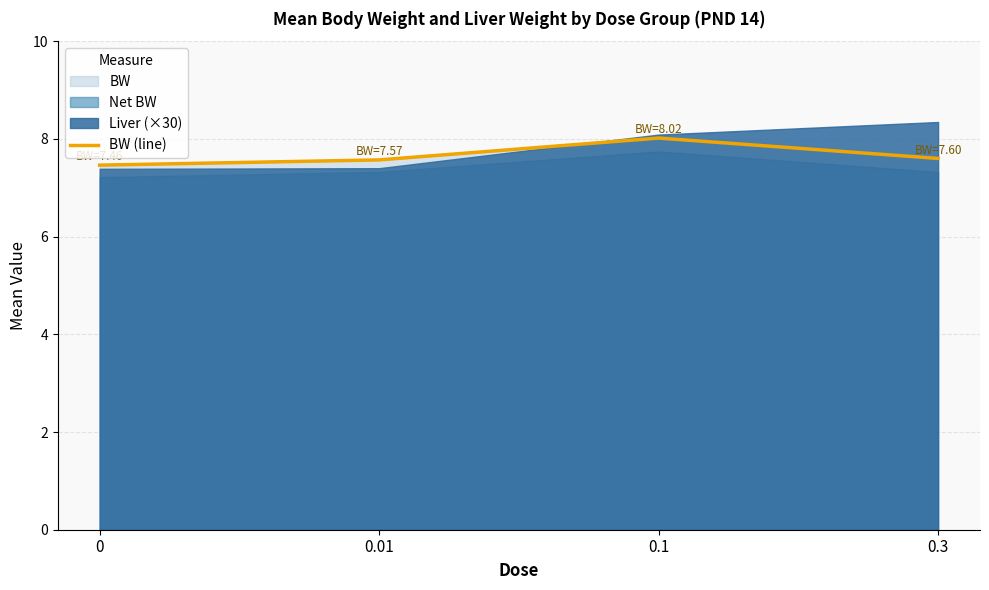

Between 0.01 and 0.3, which is larger?

0.3